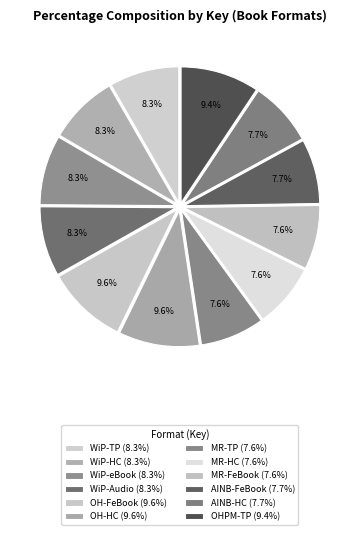

How many slices are in this pie chart?

12